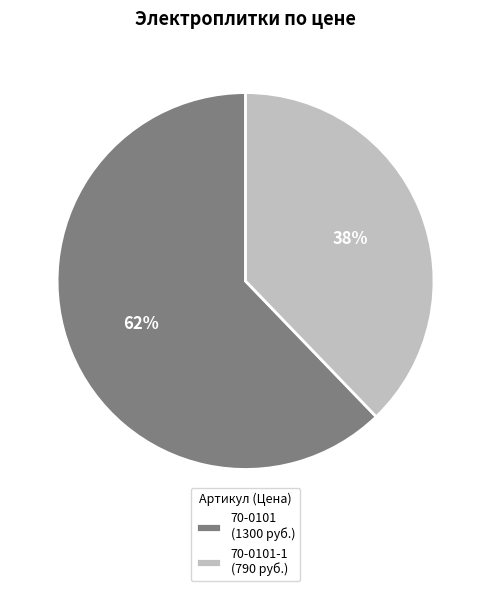

Rank the categories by value from highest to lowest.

70-0101 (1300 руб.), 70-0101-1 (790 руб.)